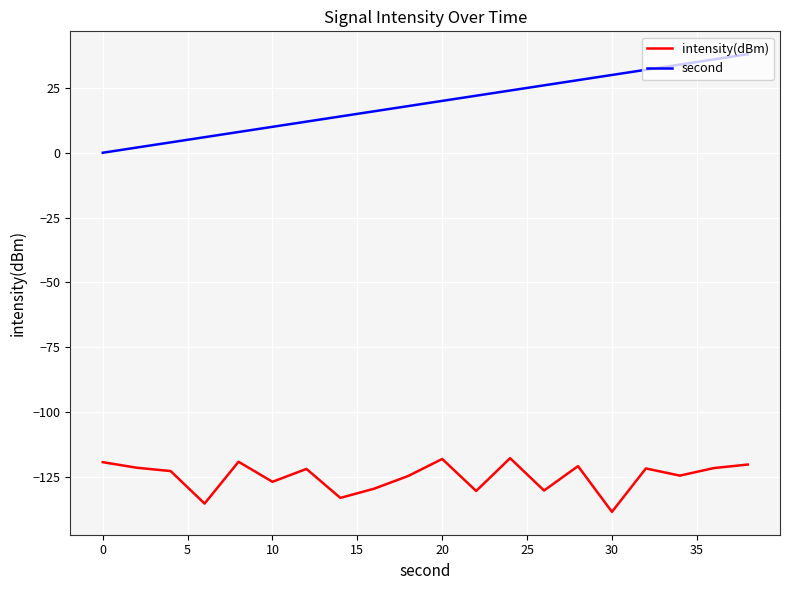

Rank the series by their average value, from highest to lowest.

second, intensity(dBm)